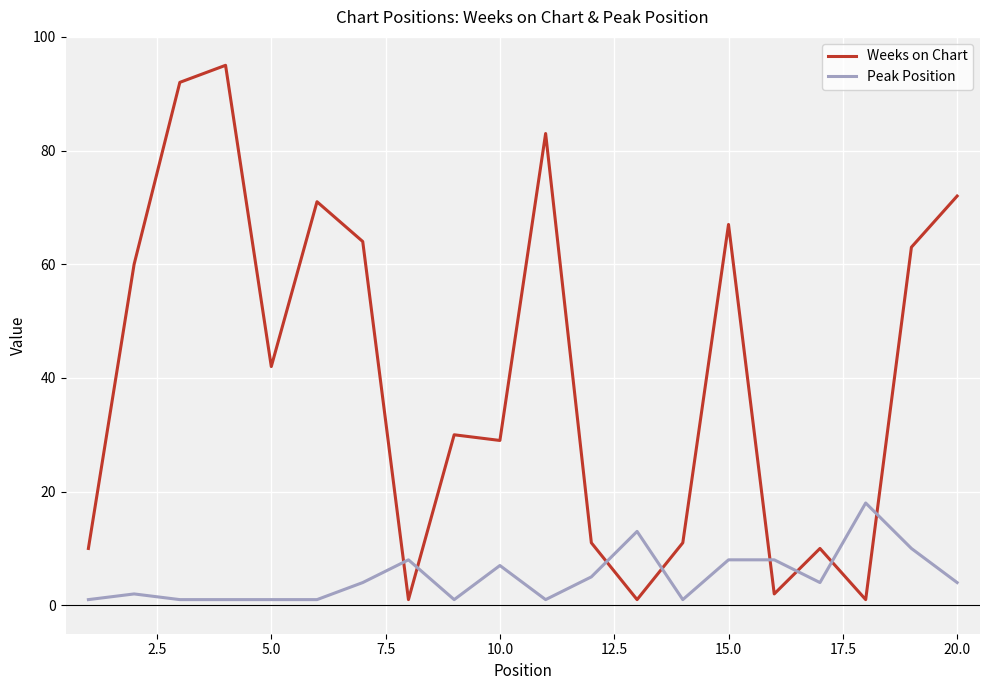

Reading right to left, what are all the values shown in this chart?

Weeks on Chart: 72	63	1	10	2	67	11	1	11	83	29	30	1	64	71	42	95	92	60	10
Peak Position: 4	10	18	4	8	8	1	13	5	1	7	1	8	4	1	1	1	1	2	1